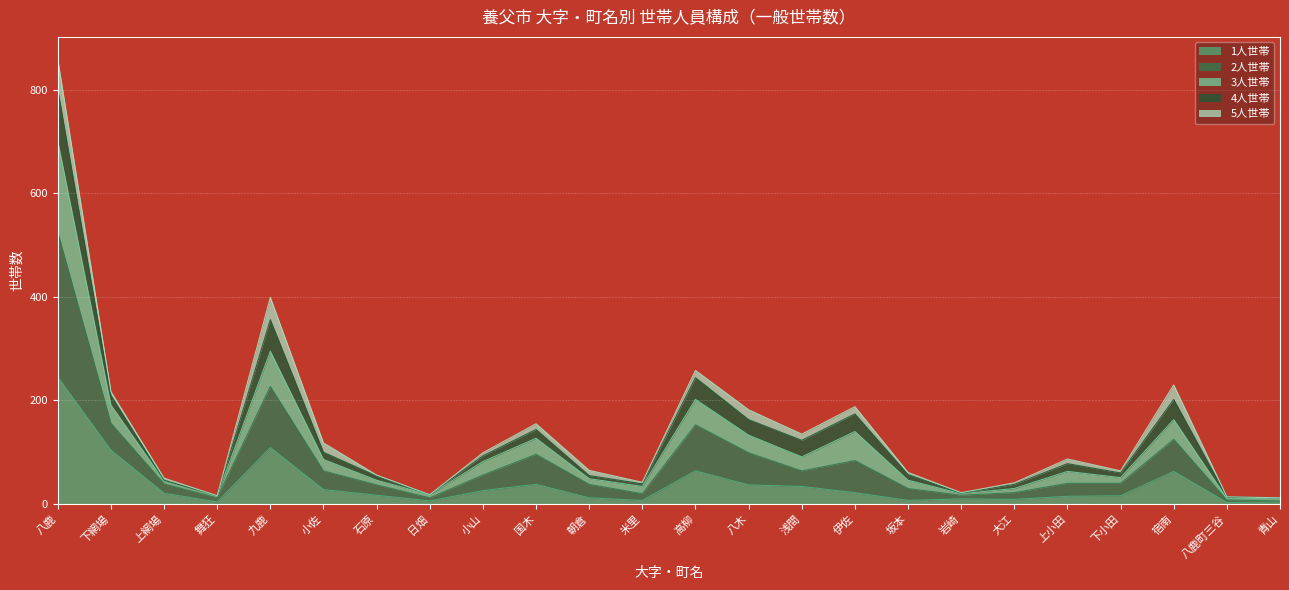

What is the label of the 7th point from the left?

石原